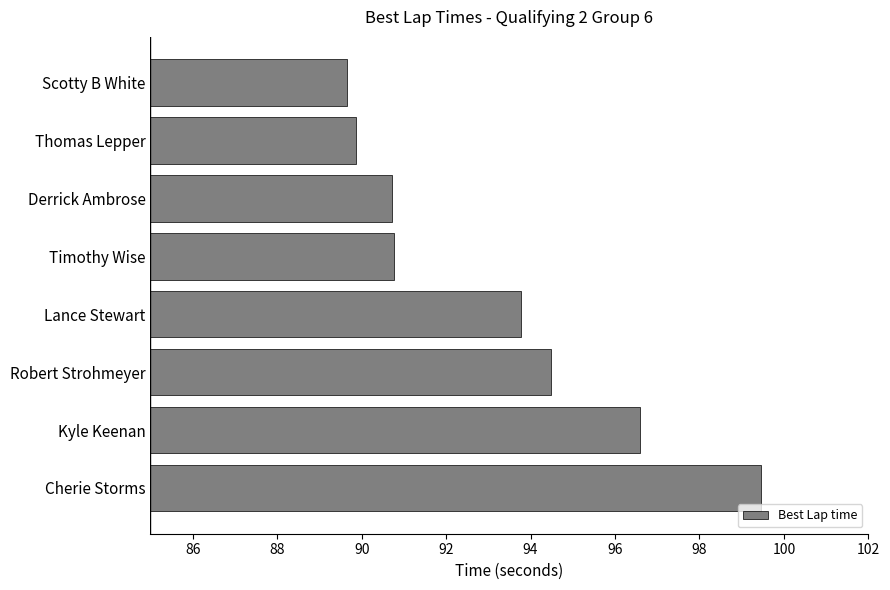

The chart shows a value of 167.8 at Cherie Storms. True or false?

False